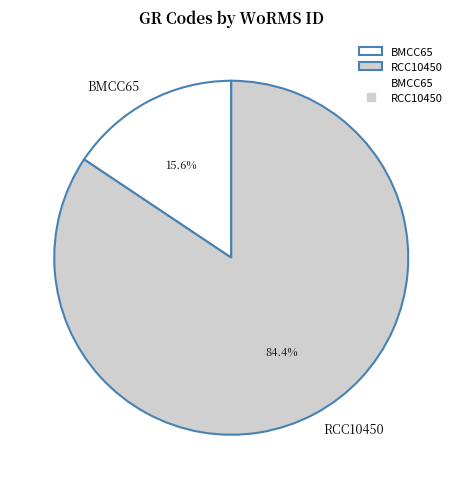

Which slice is the smallest?

BMCC65